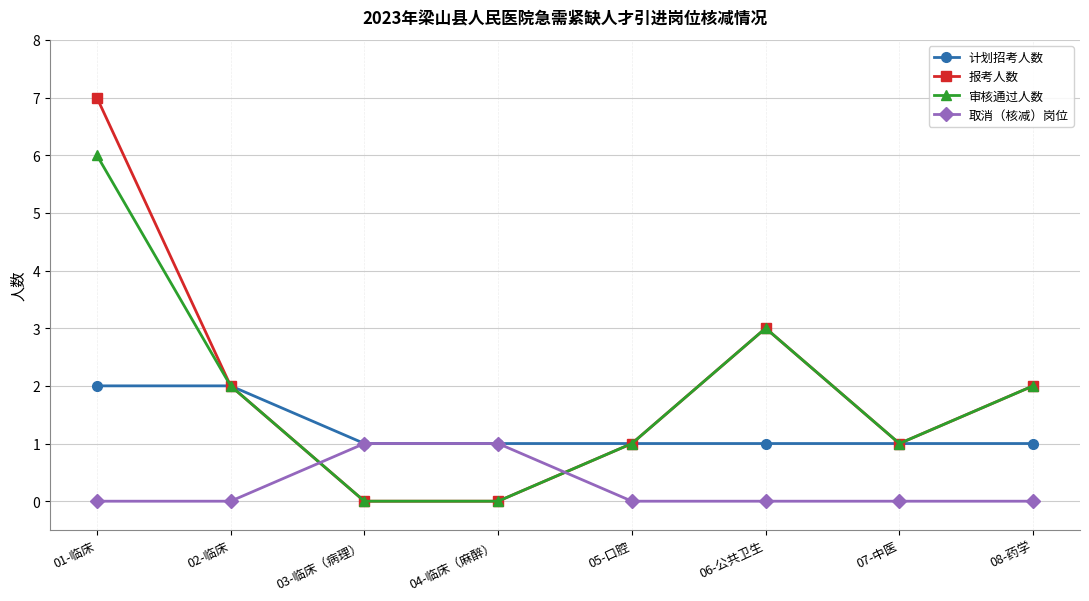

What is the spread (max minus min) of values at 03-临床（病理）?

1